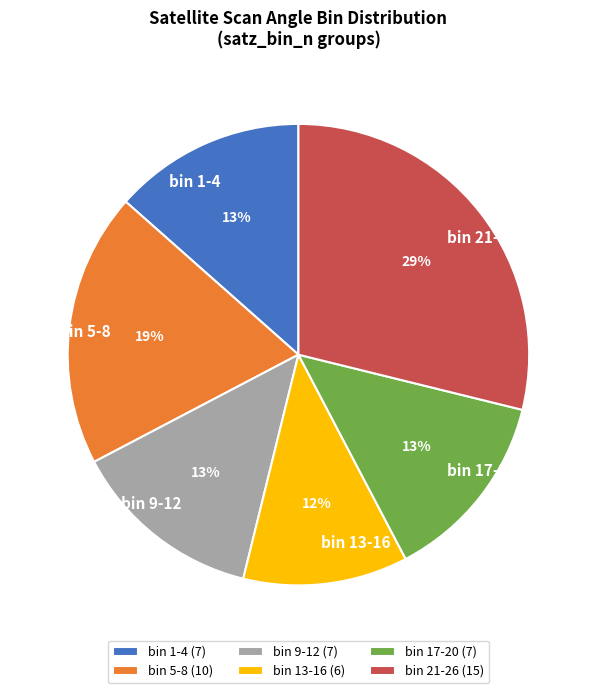

True or false: bin 5-8 accounts for 19% of the total.

True